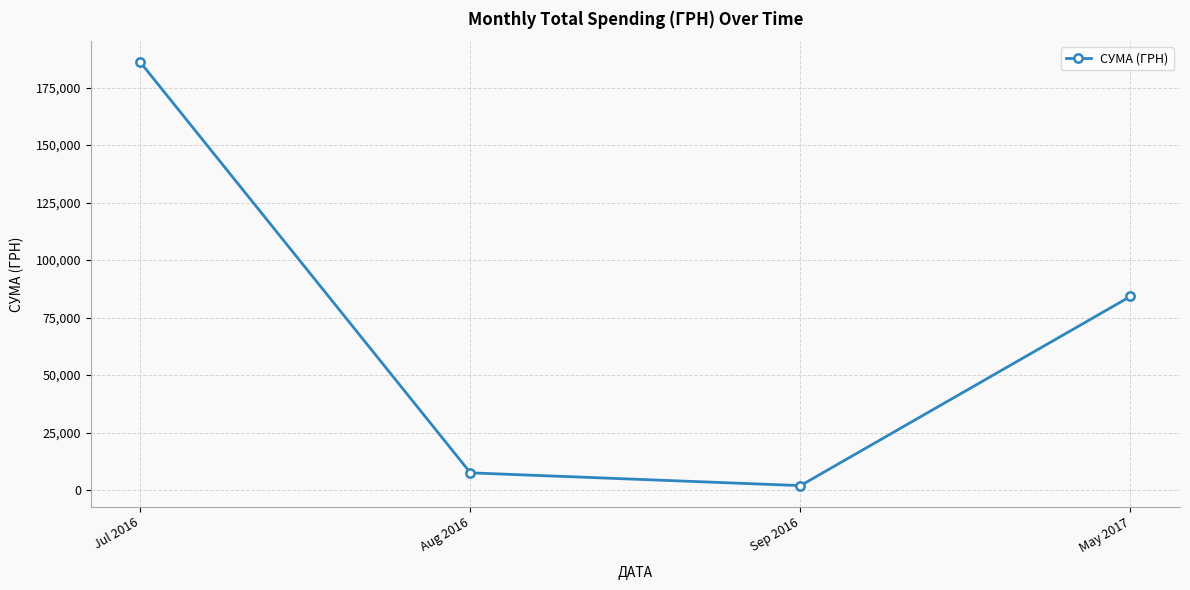

True or false: there are more than 1 points higher than both neighbors.

False